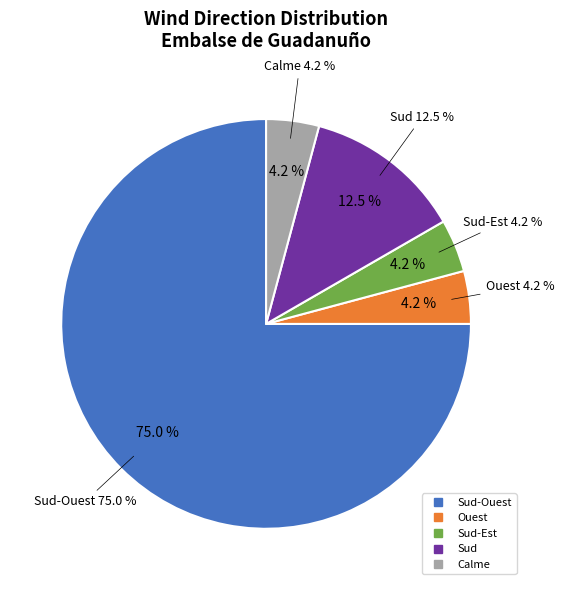

Count the number of slices in the pie.

5